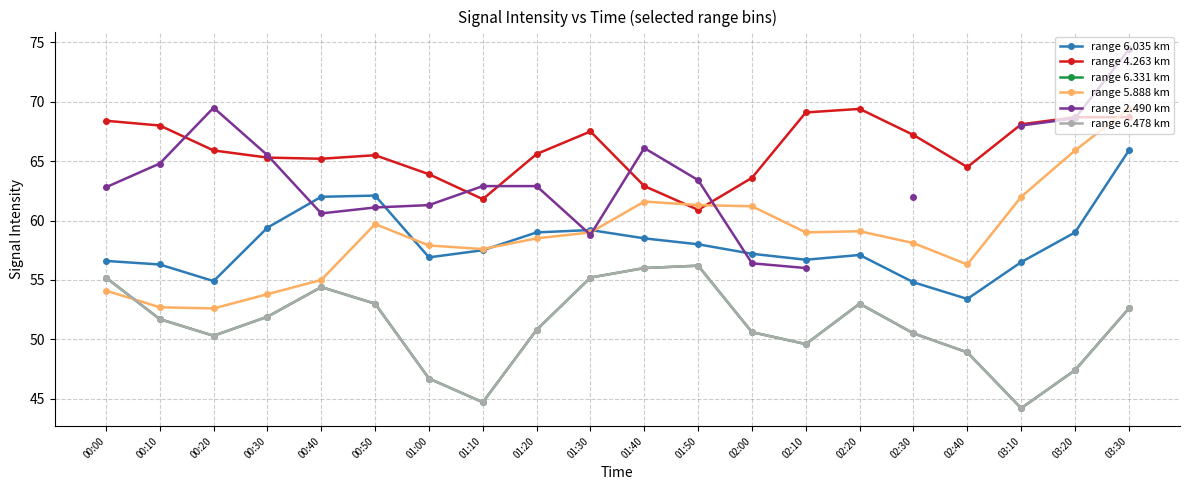

Which series changed the most between 00:40 and 02:30?

range 6.035 km